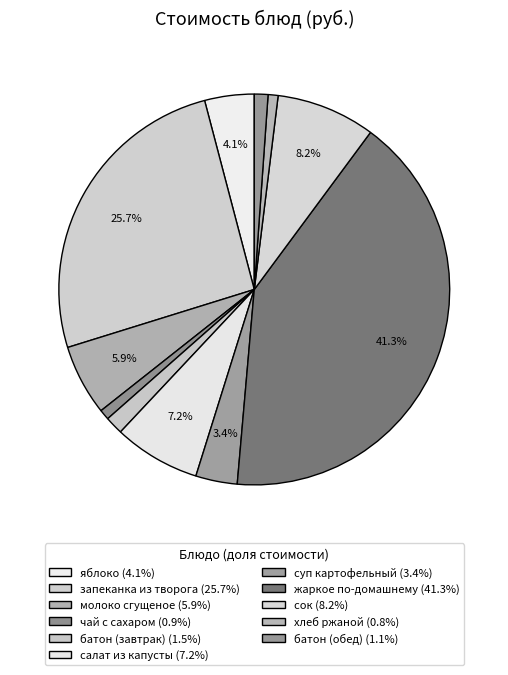

How many segments does this pie chart have?

11